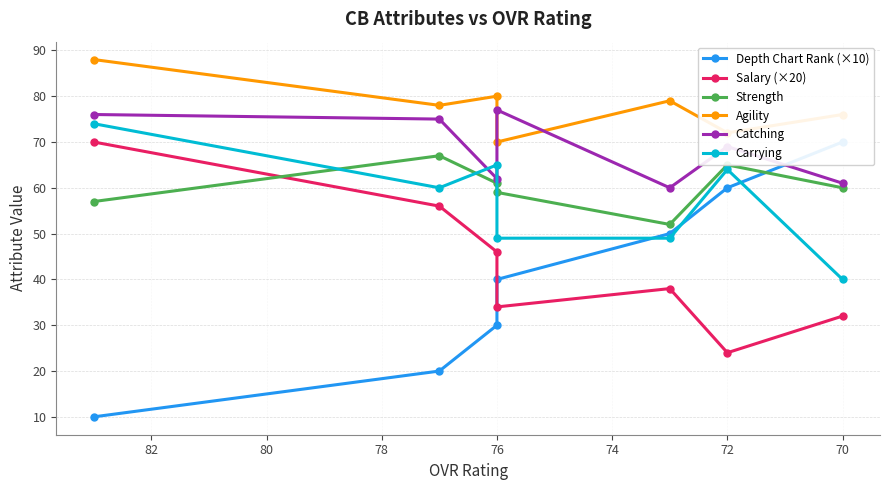

How many values in the Catching series are below 69?

3